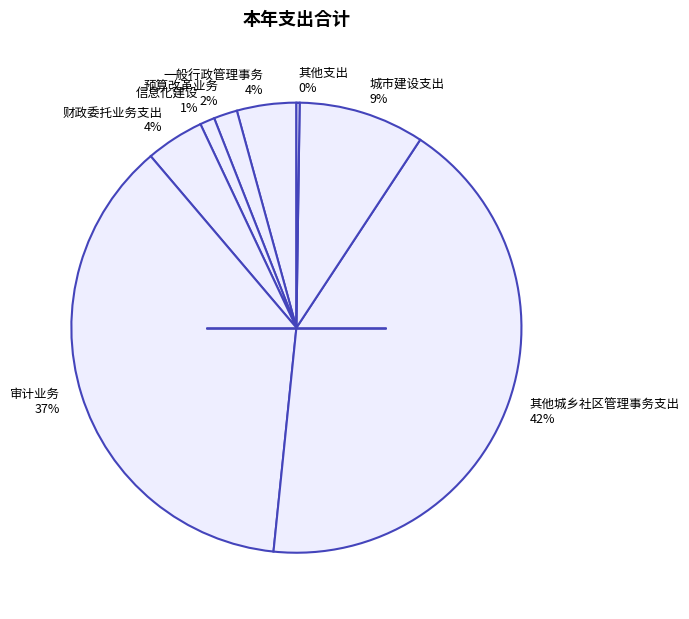

The 信息化建设 1% slice represents 11% of the pie. True or false?

False